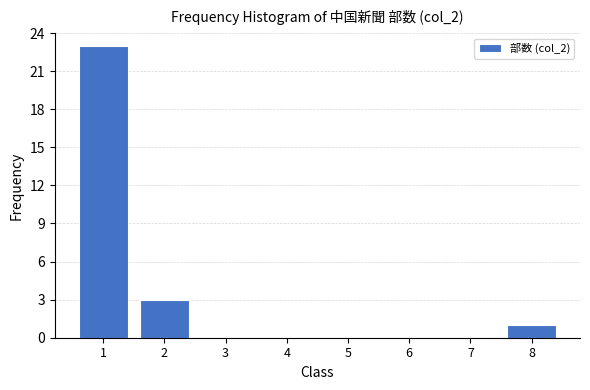

Reading left to right, transcribe all the data shown in this chart.

1=23	2=3	3=0	4=0	5=0	6=0	7=0	8=1